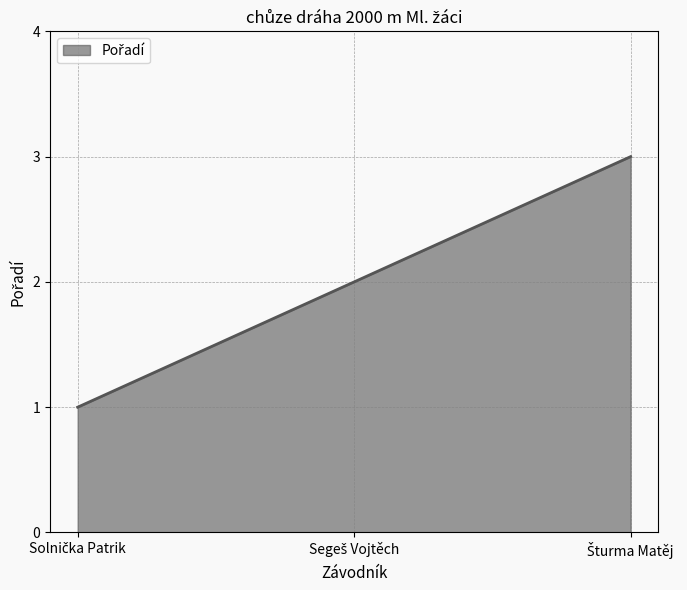

What is the sum of all values?

6